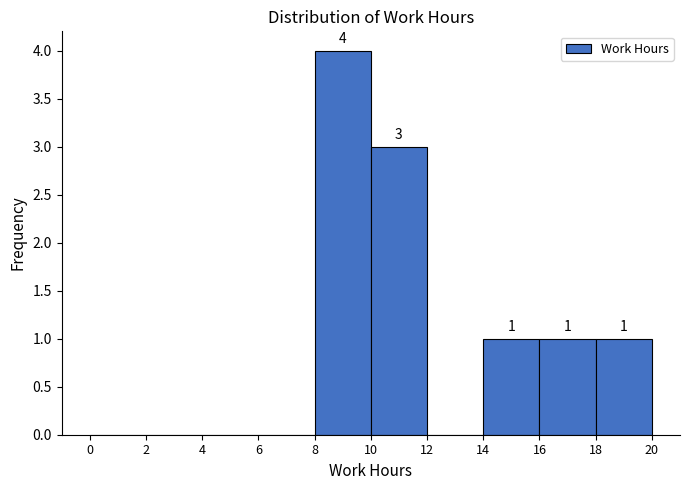

Which range on the x-axis has the tallest bar?

8 to 10